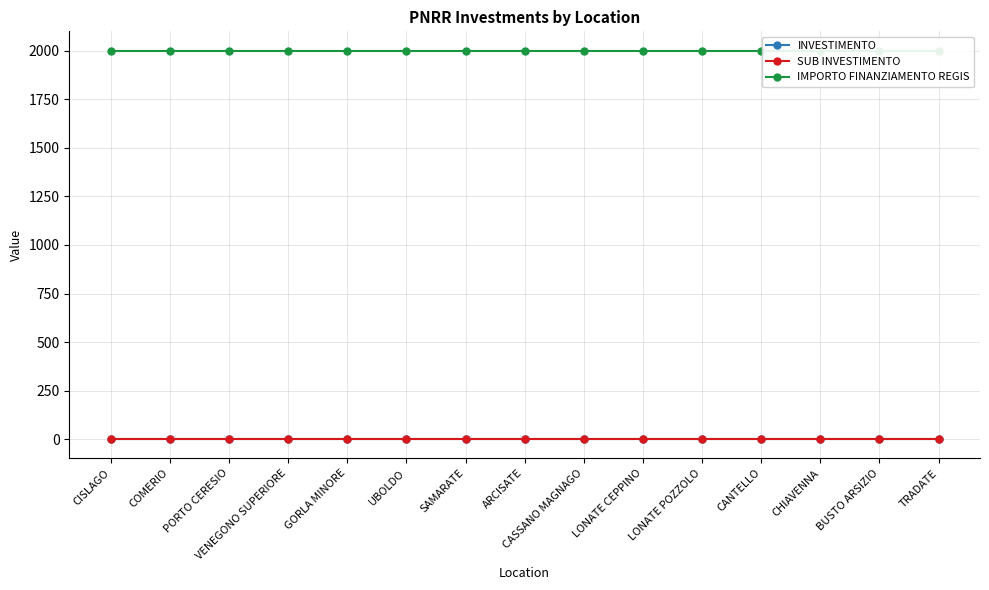

True or false: IMPORTO FINANZIAMENTO REGIS and SUB INVESTIMENTO intersect in this chart.

False